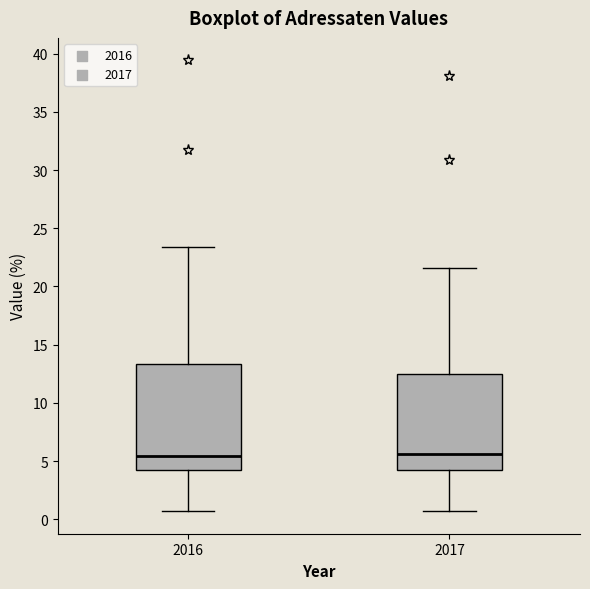

Reading left to right, transcribe this box plot: for each box, give where its median line is, the range the box spans, and where its two whiskers end, as read against the y-axis. The values are not printed on the chart, so give them approximately, as read against the axis.

2016: median 5.5, box 4.0 to 13.5, whiskers 0.5 to 23.5
2017: median 5.5, box 4.5 to 12.5, whiskers 0.5 to 21.5